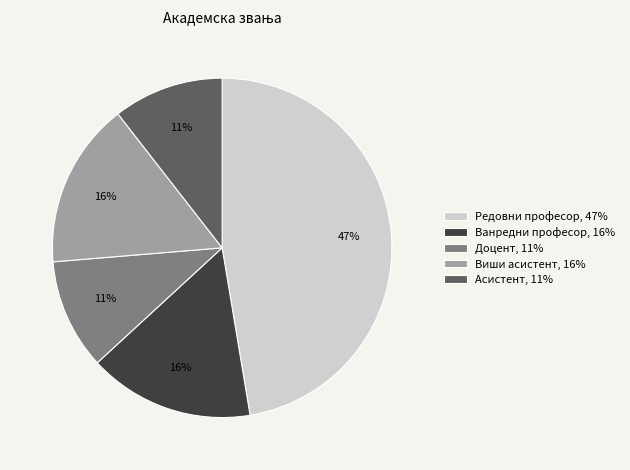

How many slices are in this pie chart?

5